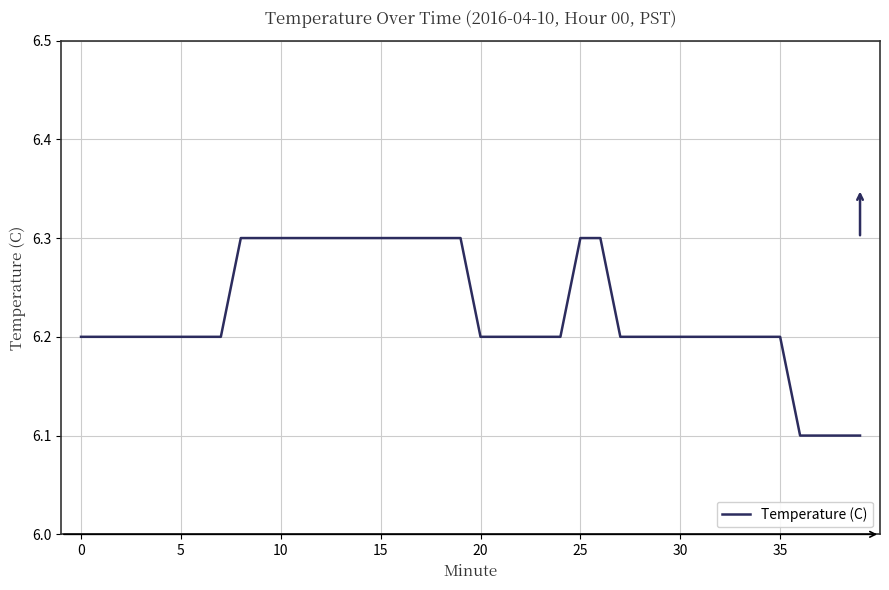

What is the minimum value shown in the chart?

6.1